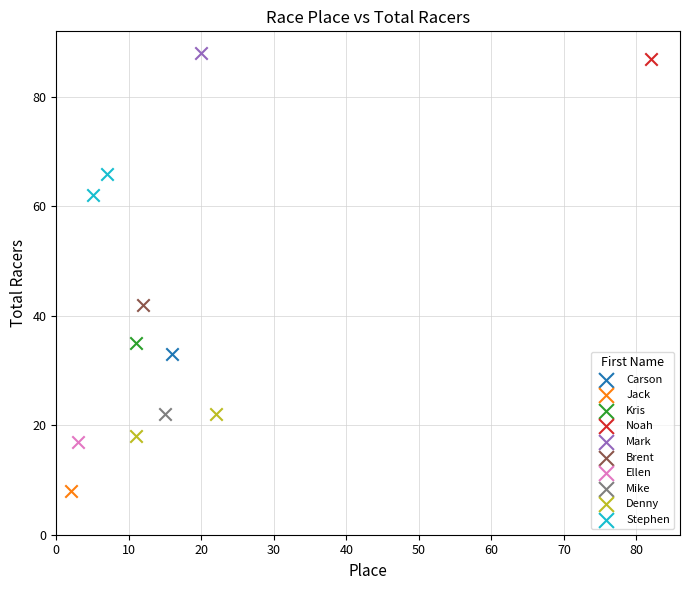

Which series contains the lowest Y value?

Jack